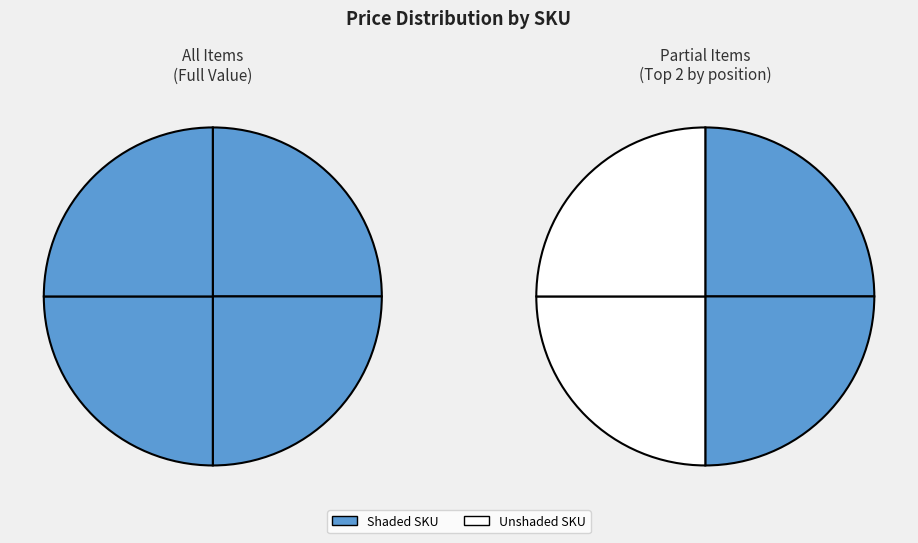

How many slices are in this pie chart?

4